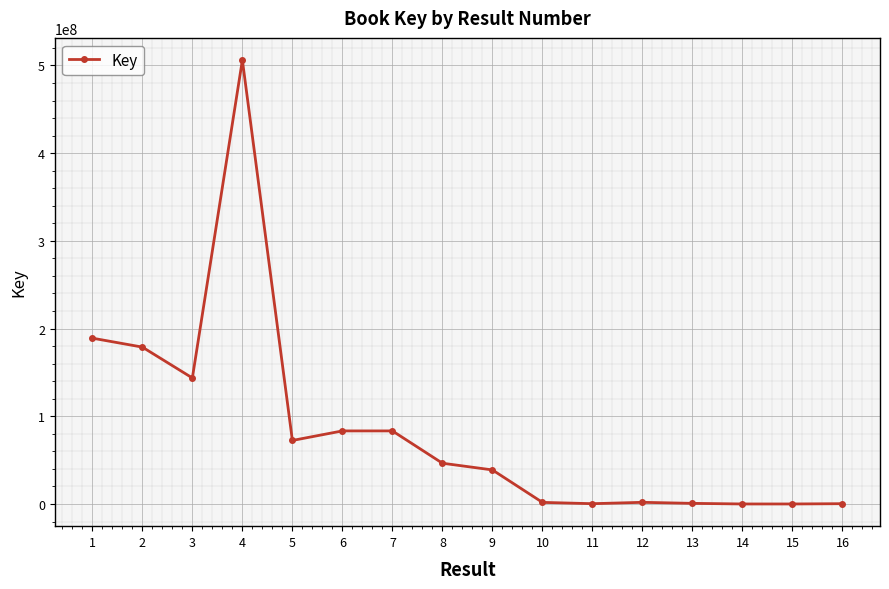

How many data points are less than 46469365?

8